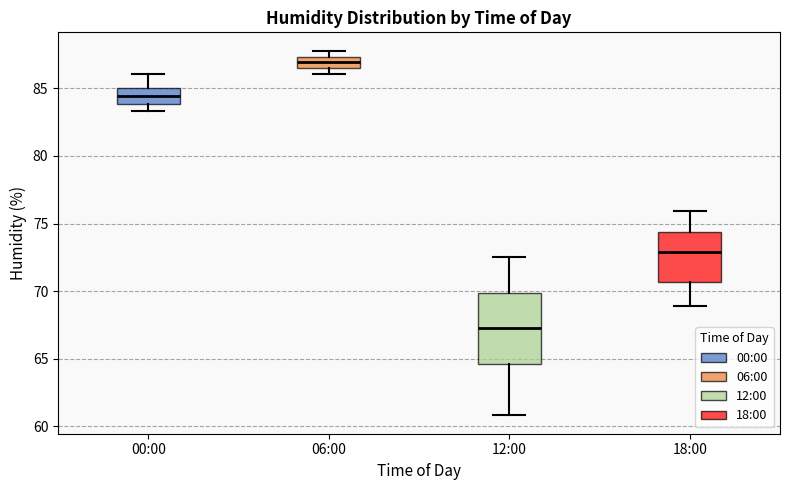

Which box has the highest median line?

06:00